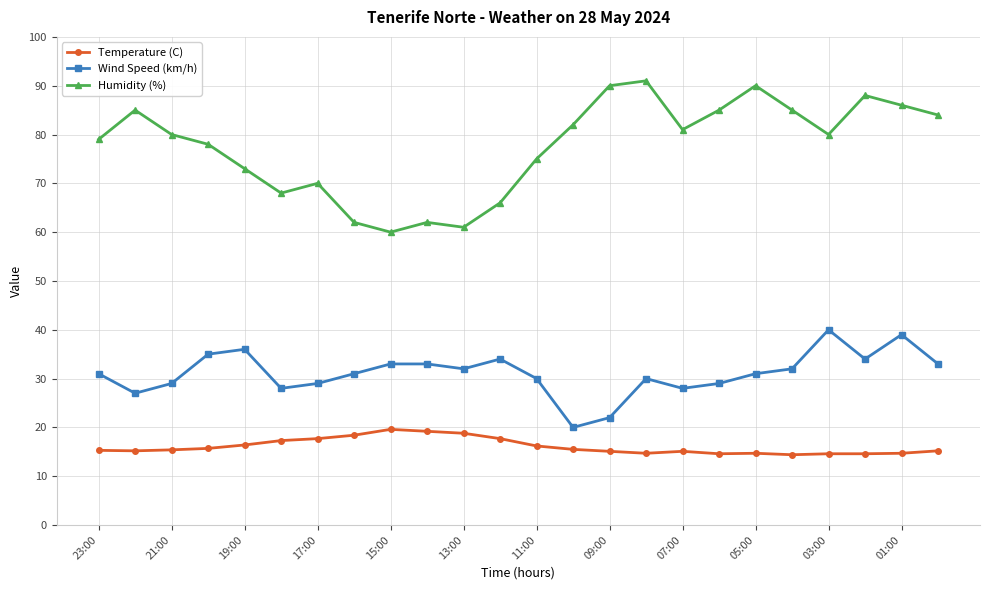

What is the difference between the maximum and minimum values in the Humidity (%) series?

31.0